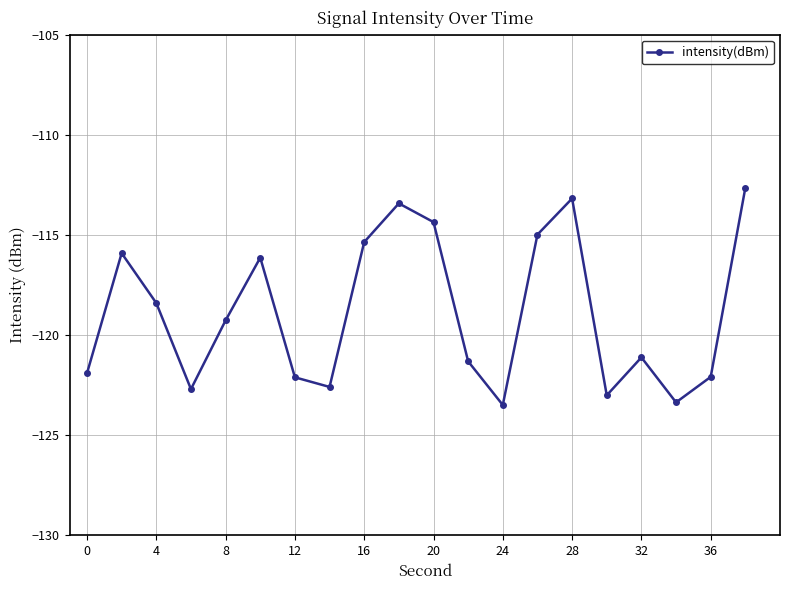

What is the greatest value displayed?

-112.6